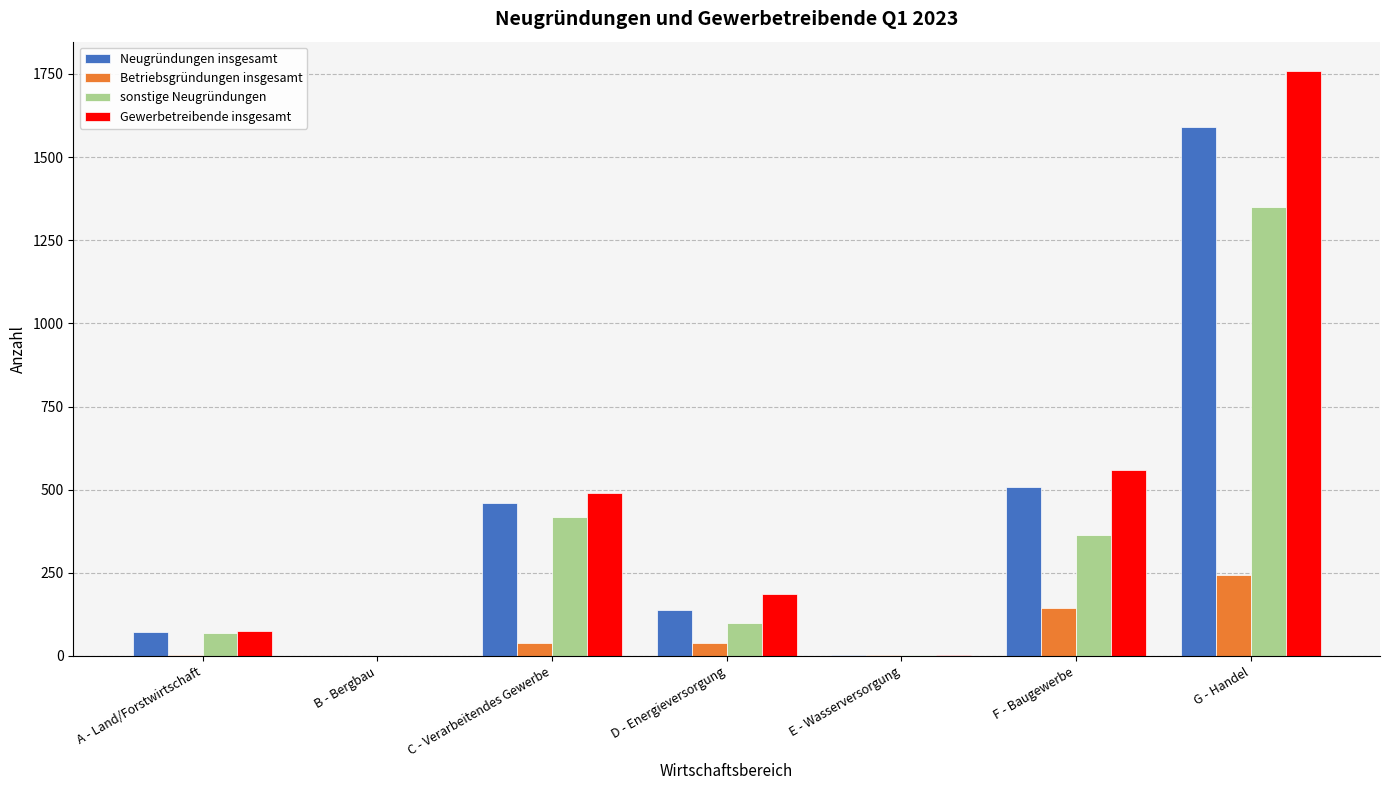

What is the sum of all Gewerbetreibende insgesamt values?

3073